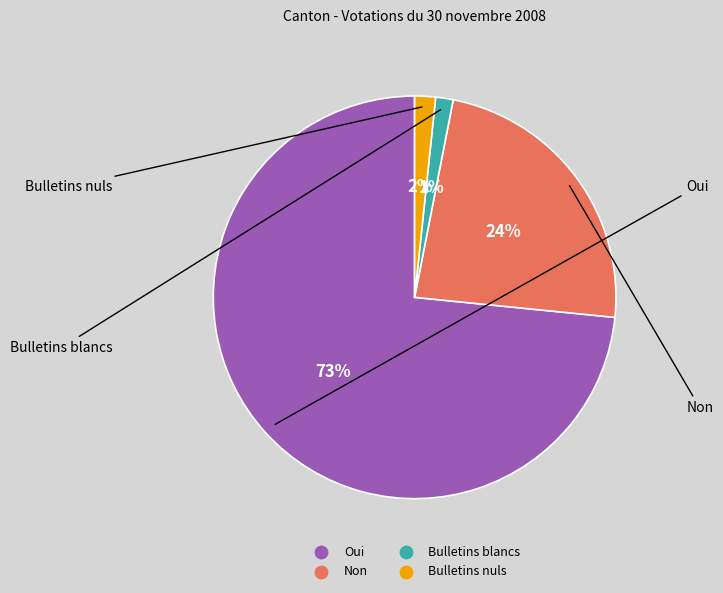

To the nearest percent, what percentage of the pie is Oui?

73%